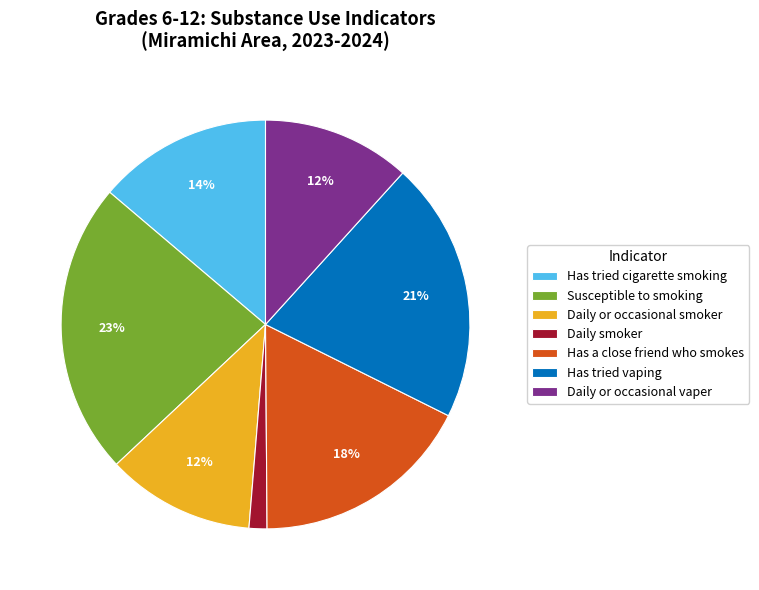

How many segments does this pie chart have?

7